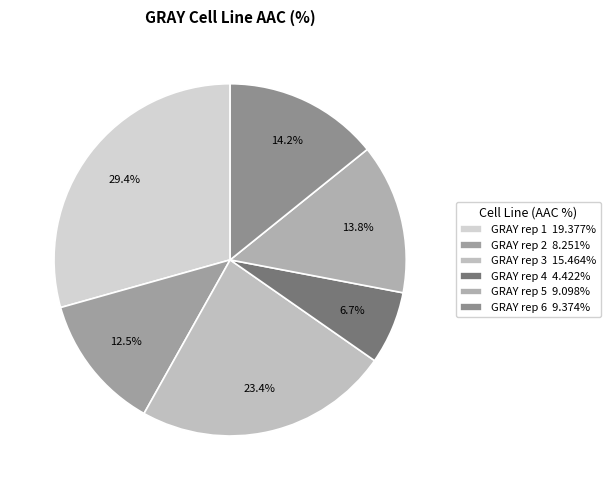

To the nearest percent, what is the average slice percentage?

17%